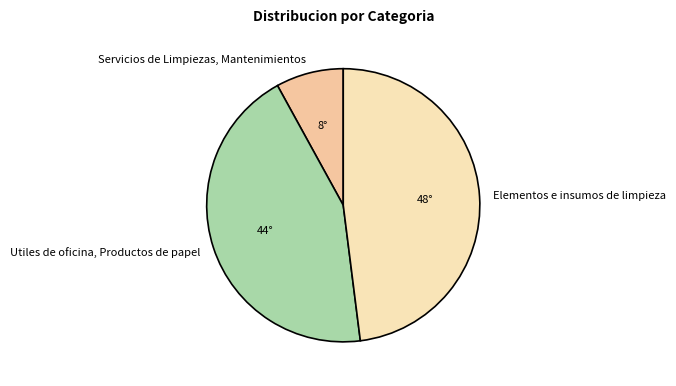

Count the number of slices in the pie.

3